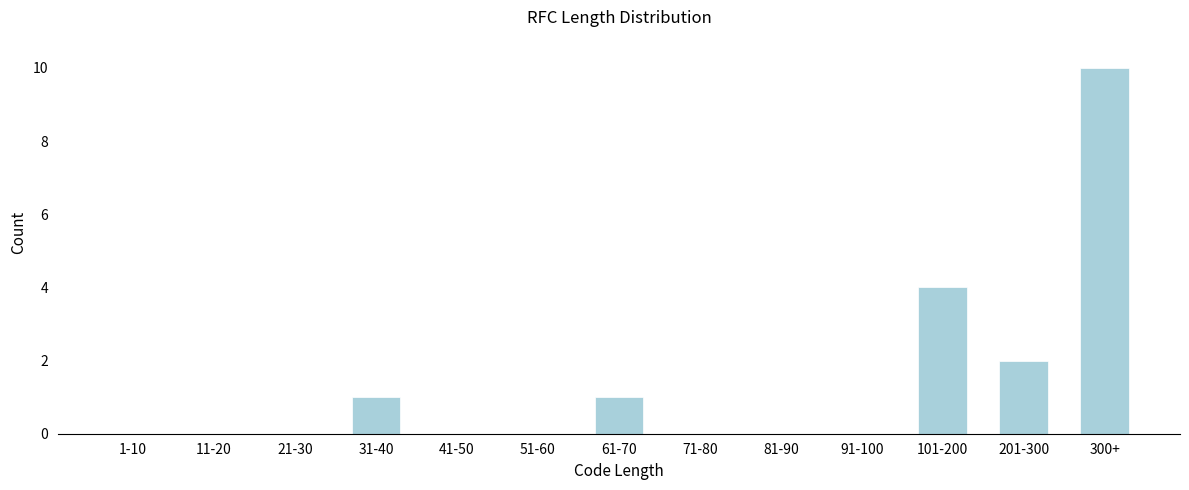

Reading left to right, transcribe all the data shown in this chart.

1-10=0	11-20=0	21-30=0	31-40=1	41-50=0	51-60=0	61-70=1	71-80=0	81-90=0	91-100=0	101-200=4	201-300=2	300+=10